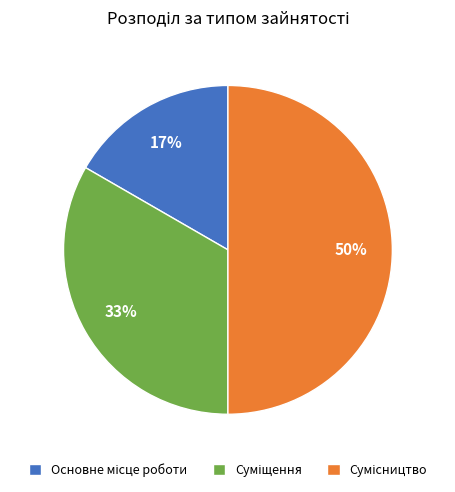

To the nearest percent, what is the average slice percentage?

33%